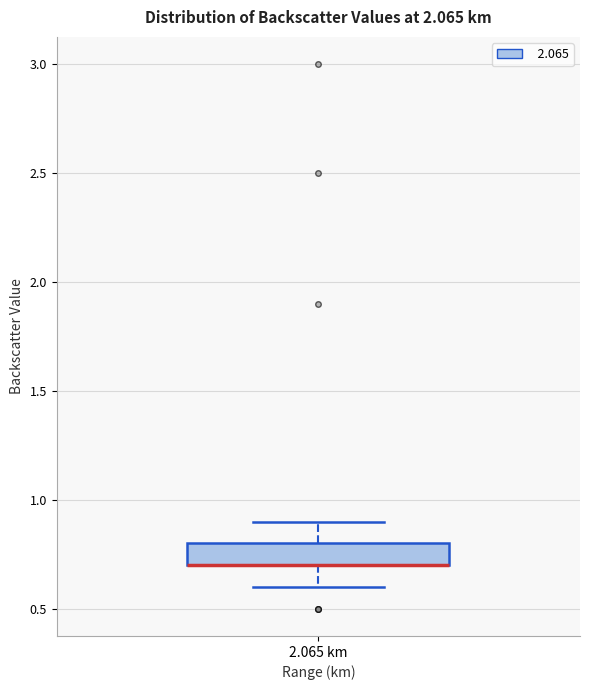

Transcribe this box plot: give where the median line is, the range the box spans, and where the two whiskers end, as read against the y-axis. The values are not printed on the chart, so give them approximately, as read against the axis.

median 0.7 (drawn on the box's lower edge), box 0.7 to 0.8, whiskers 0.6 to 0.9